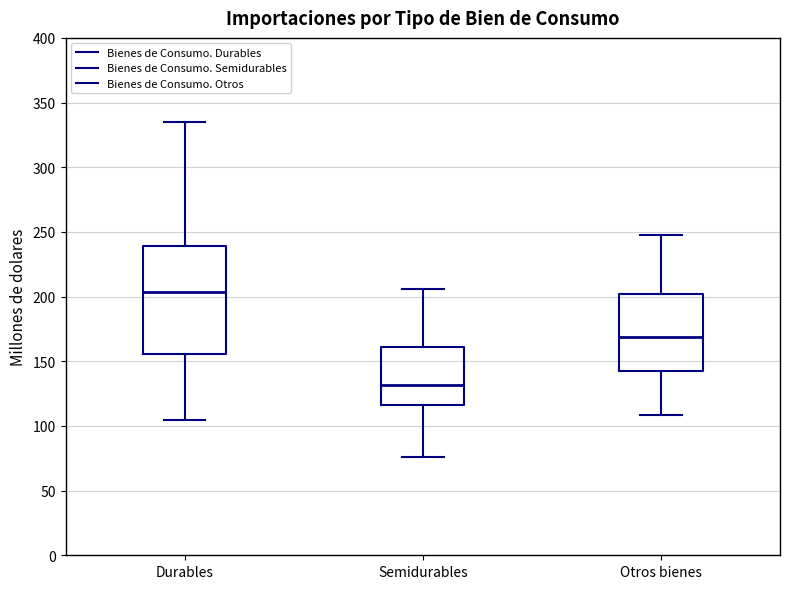

Reading left to right, read every box against the y-axis: the position of its median line, the range the box covers, and the ends of its whiskers. The values are not printed on the chart, so give them approximately, as read against the axis.

Durables: median 205, box 155 to 240, whiskers 105 to 335
Semidurables: median 130, box 115 to 160, whiskers 75 to 205
Otros bienes: median 170, box 145 to 200, whiskers 110 to 250